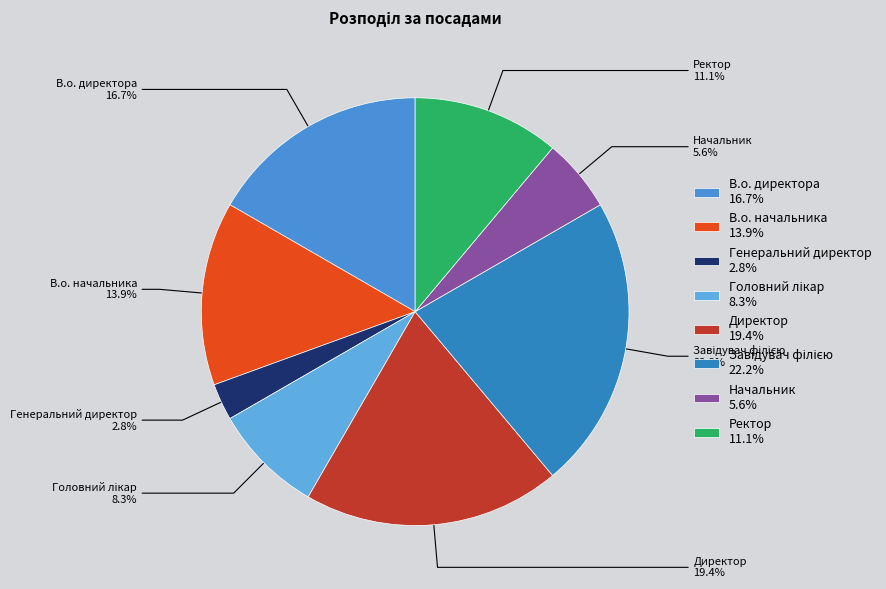

To the nearest percent, what portion does Начальник represent?

6%